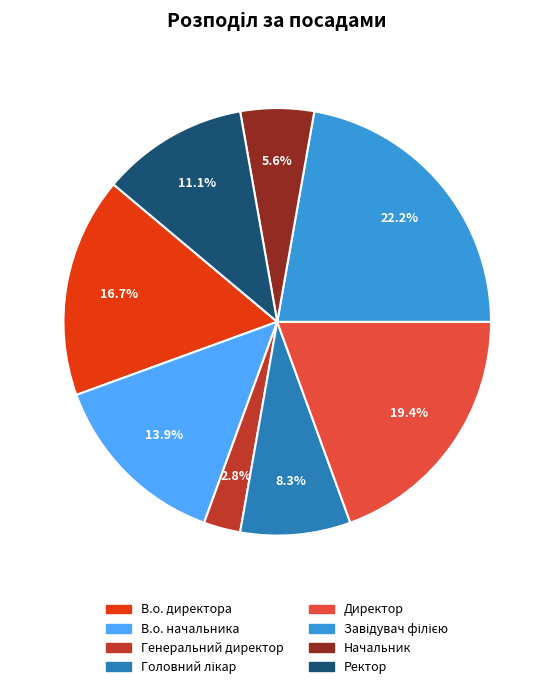

Which slice is the smallest?

Генеральний директор